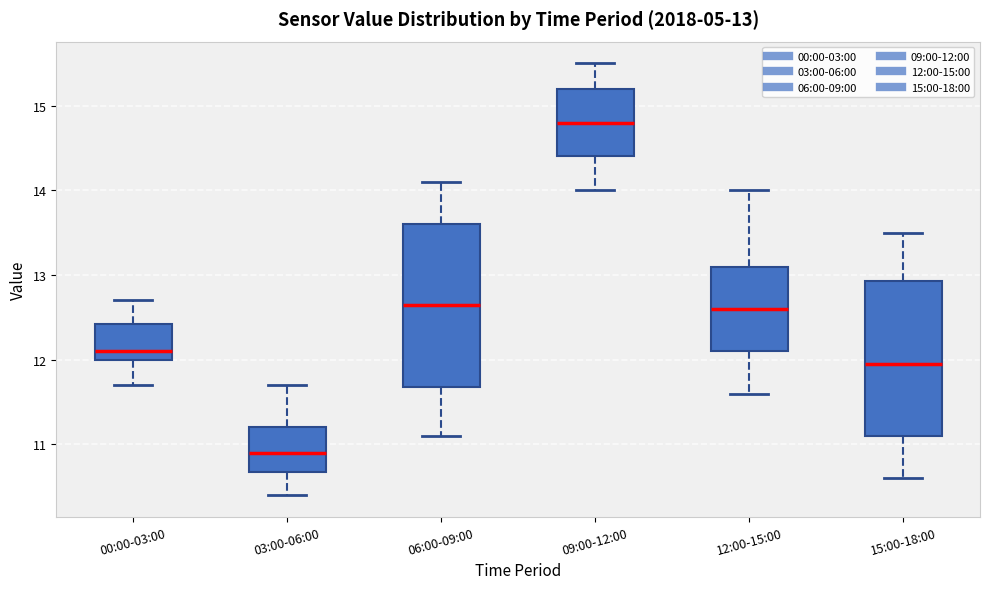

Which box has the highest median line?

09:00-12:00